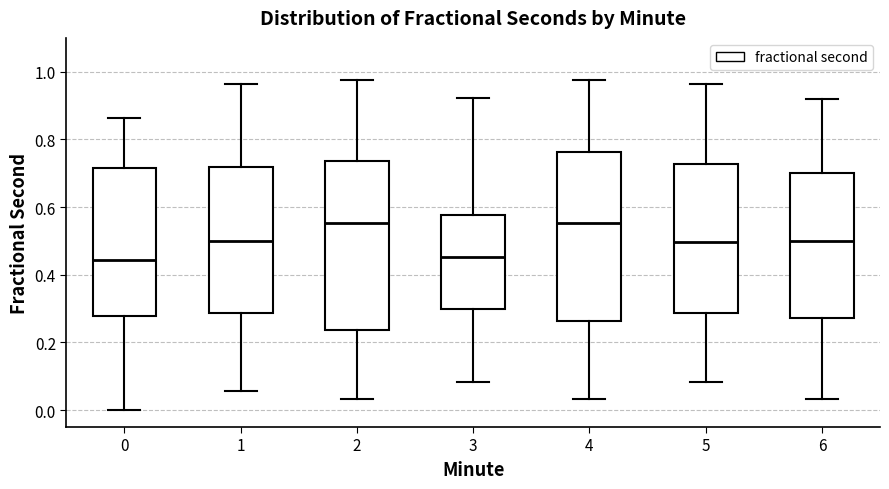

Where is the lower edge of the box at x = 0 on the y-axis? The values are not printed on the chart, so give them approximately, as read against the axis.

0.28